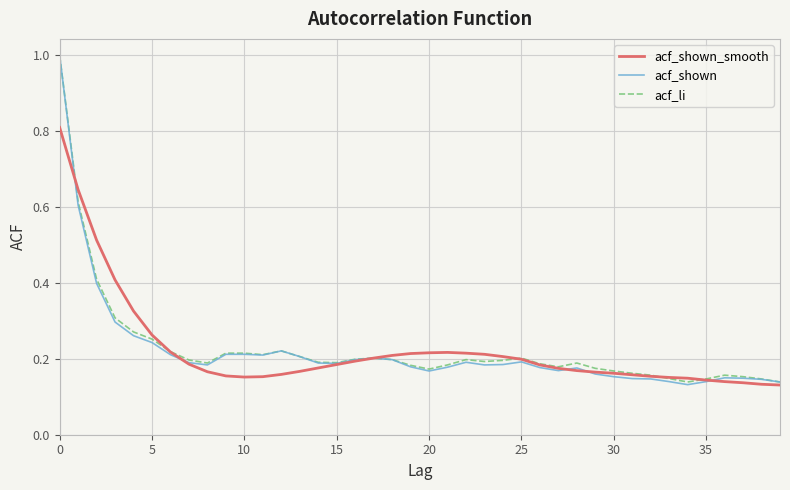

Which series has the largest range (max minus min)?

acf_shown